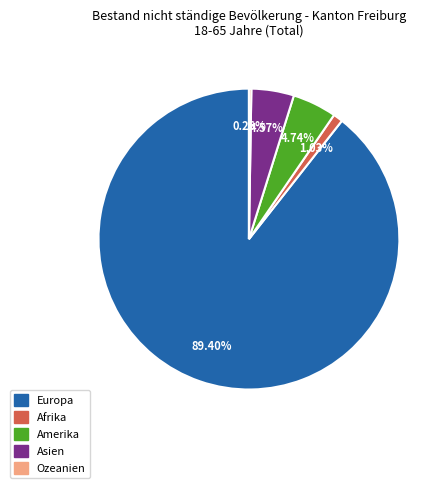

Does any single category account for the majority?

Yes